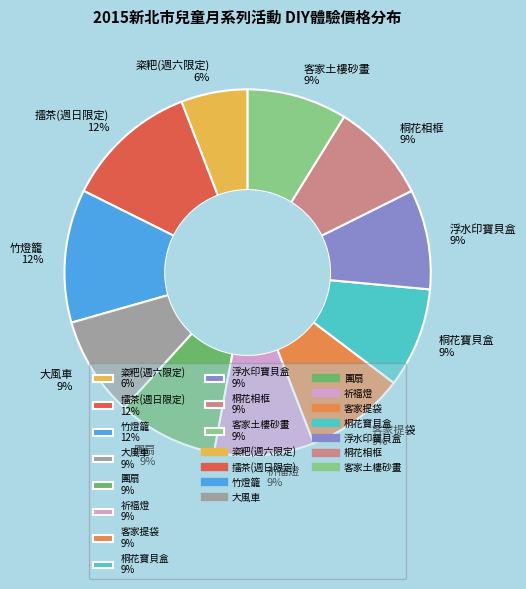

How many slices are in this pie chart?

11